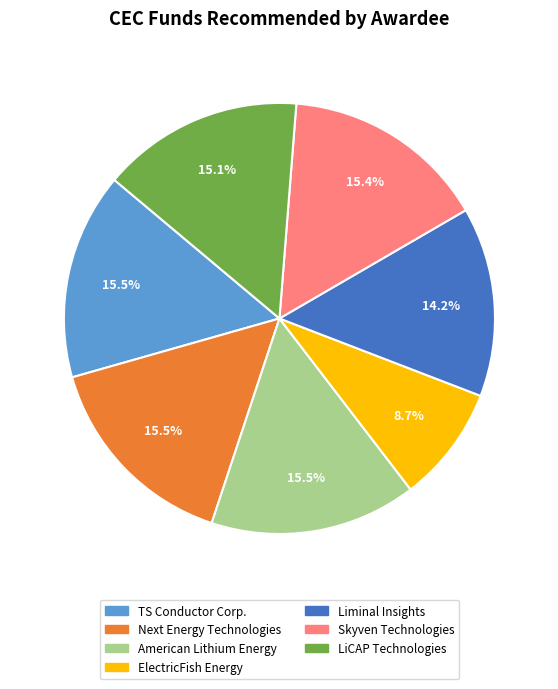

Approximately how many times larger is the value at ElectricFish Energy compared to Skyven Technologies?

0.6